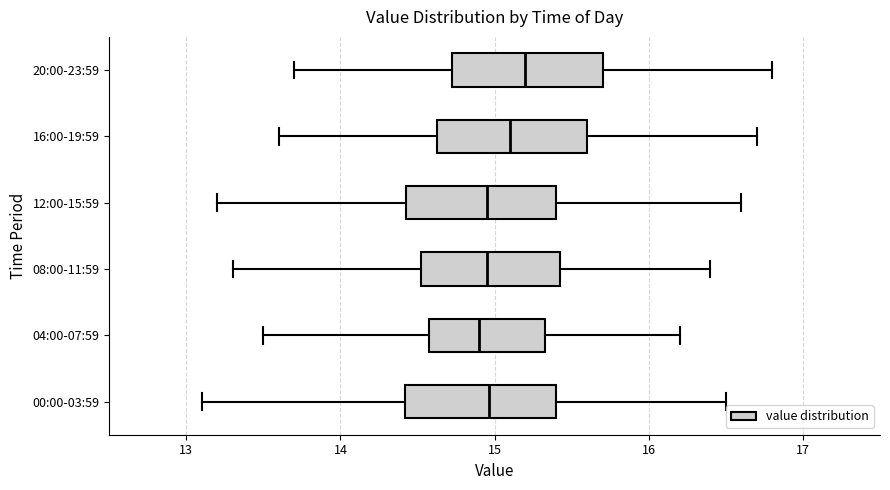

Reading bottom to top, read every box against the x-axis: the position of its median line, the range the box covers, and the ends of its whiskers. The values are not printed on the chart, so give them approximately, as read against the axis.

00:00-03:59: median 15.0, box 14.4 to 15.4, whiskers 13.1 to 16.5
04:00-07:59: median 14.9, box 14.6 to 15.3, whiskers 13.5 to 16.2
08:00-11:59: median 15.0, box 14.5 to 15.4, whiskers 13.3 to 16.4
12:00-15:59: median 15.0, box 14.4 to 15.4, whiskers 13.2 to 16.6
16:00-19:59: median 15.1, box 14.6 to 15.6, whiskers 13.6 to 16.7
20:00-23:59: median 15.2, box 14.7 to 15.7, whiskers 13.7 to 16.8